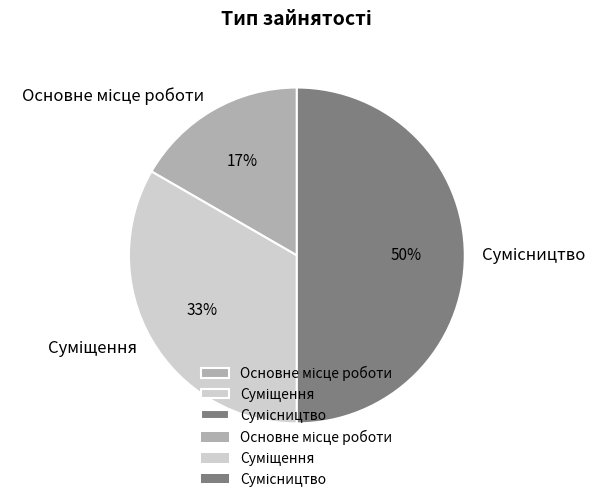

To the nearest percent, what is the average slice percentage?

33%